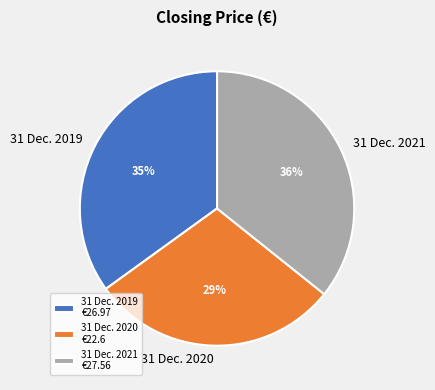

Which has a higher value, 31 Dec. 2021 or 31 Dec. 2019?

31 Dec. 2021